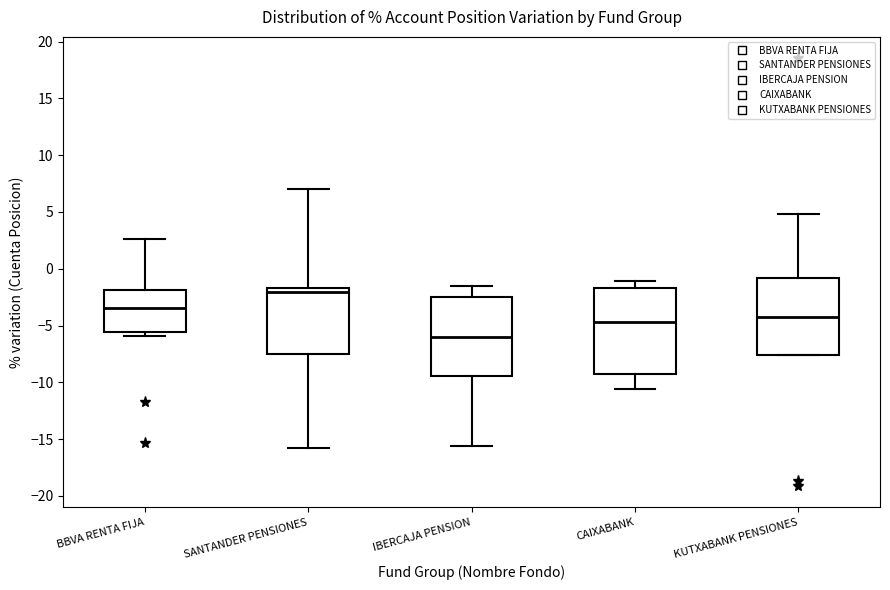

Reading left to right, transcribe this box plot: for each box, give where its median line is, the range the box spans, and where its two whiskers end, as read against the y-axis. The values are not printed on the chart, so give them approximately, as read against the axis.

BBVA RENTA FIJA: median -3.5, box -5.5 to -2.0, whiskers -6.0 to 2.5
SANTANDER PENSIONES: median -2.0, box -7.5 to -1.5, whiskers -16.0 to 7.0
IBERCAJA PENSION: median -6.0, box -9.5 to -2.5, whiskers -15.5 to -1.5
CAIXABANK: median -4.5, box -9.5 to -1.5, whiskers -10.5 to -1.0
KUTXABANK PENSIONES: median -4.0, box -7.5 to -1.0, whiskers -7.5 to 5.0